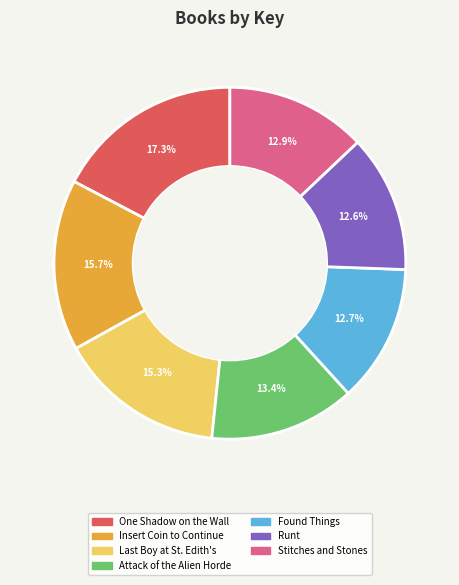

What is the largest slice in the pie chart?

One Shadow on the Wall